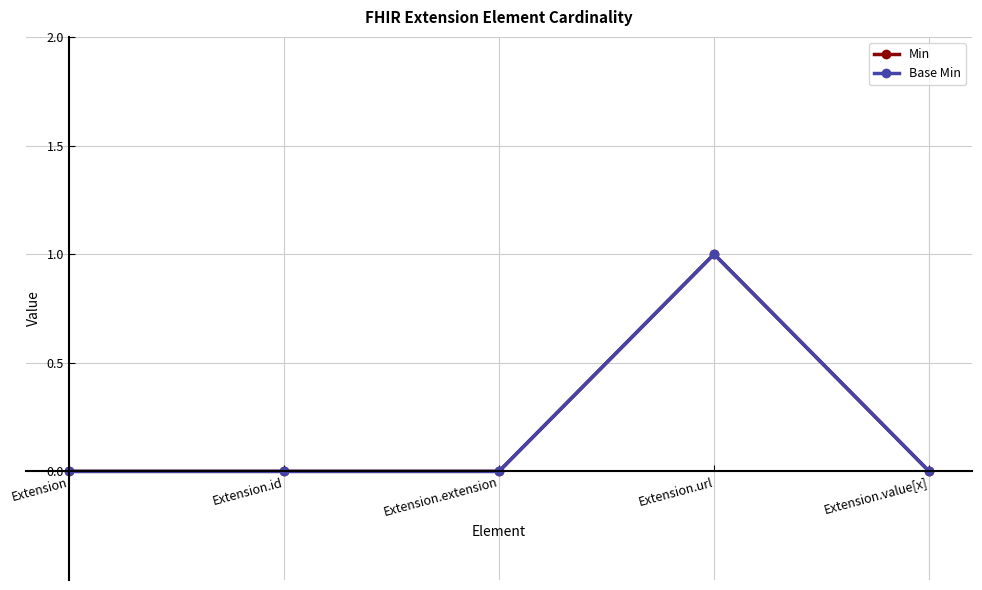

True or false: Base Min and Min intersect in this chart.

False